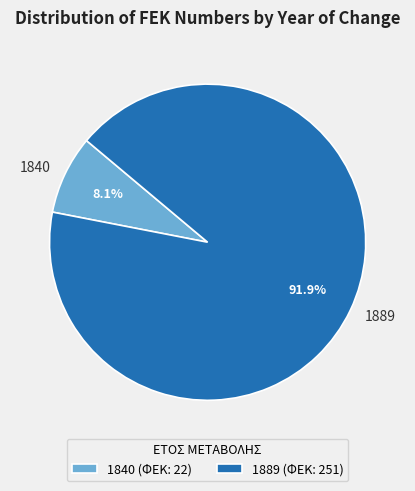

Which slice is the smallest?

1840